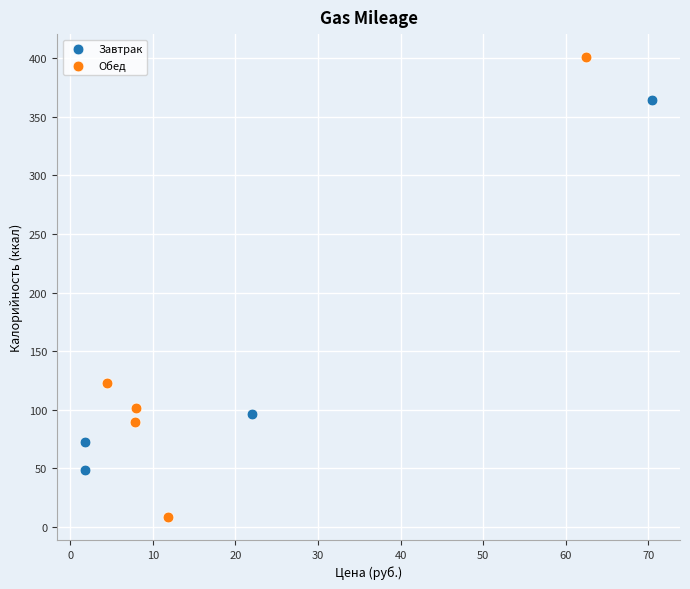

Which series contains the highest Y value?

Обед